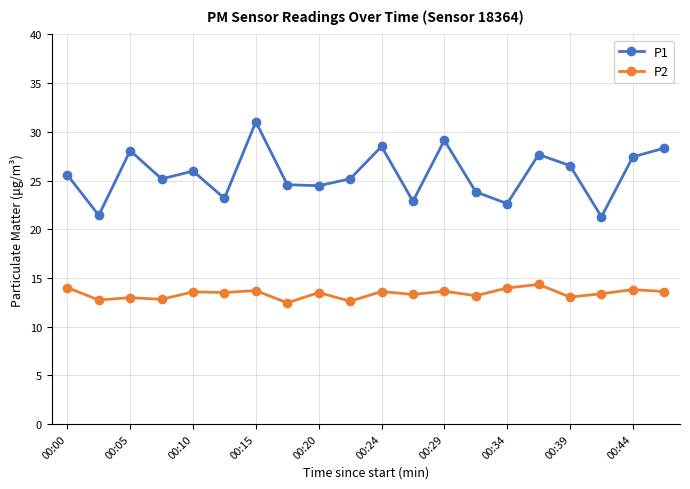

What is the maximum value for P1?

31.0